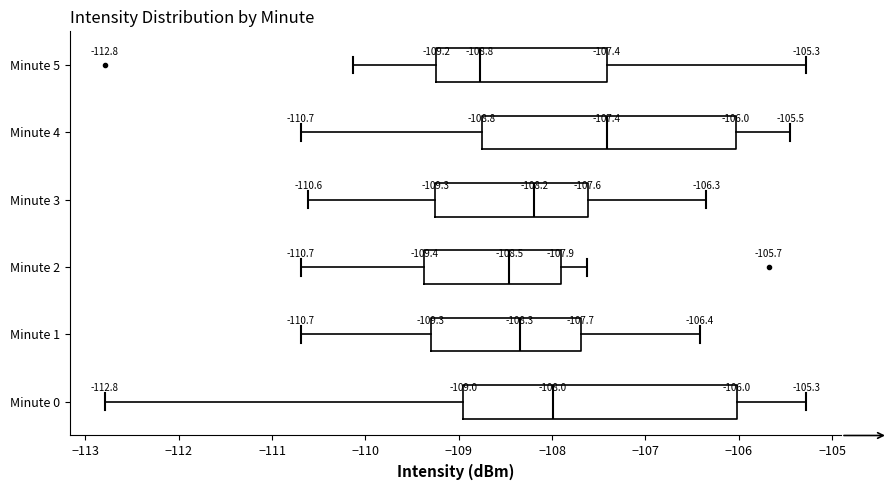

Comparing the boxes themselves (not the whiskers), which one is the widest?

Minute 0